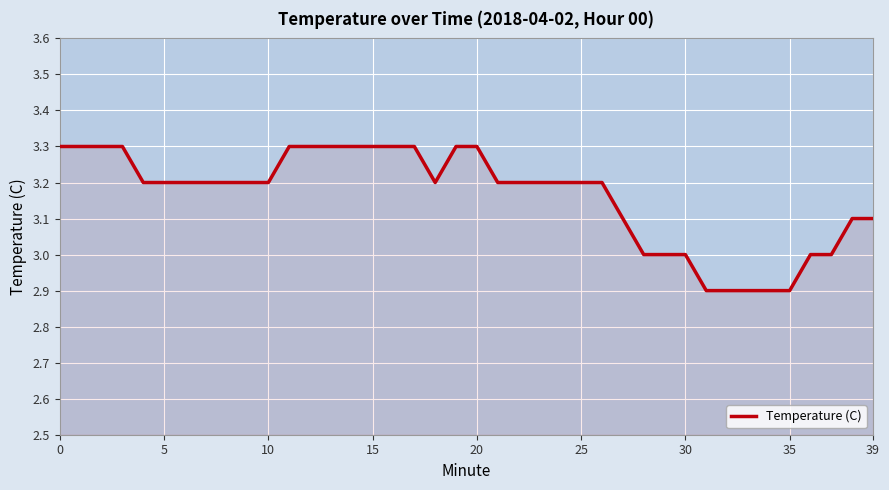

What is the maximum value shown in the chart?

3.3